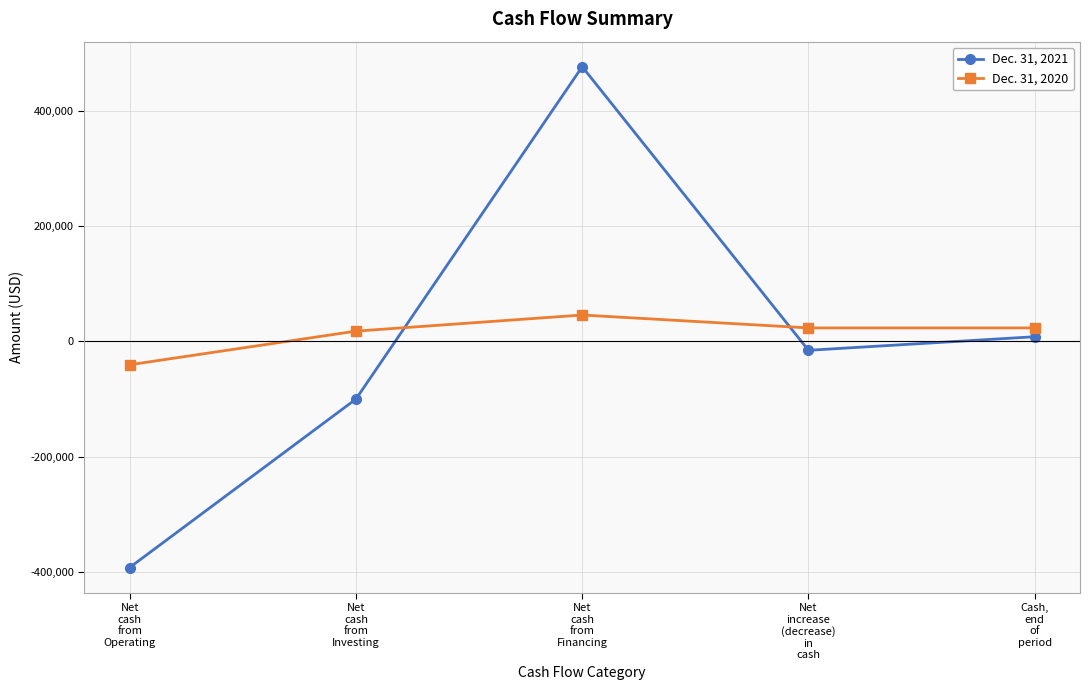

Is it true that Dec. 31, 2021 equals 8291 at Cash,
end
of
period?

True